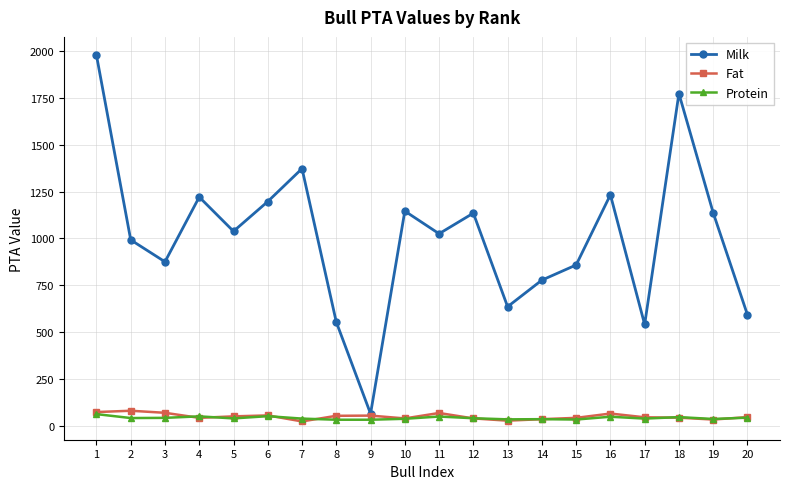

True or false: Milk has a value of 1979 at 1.

True